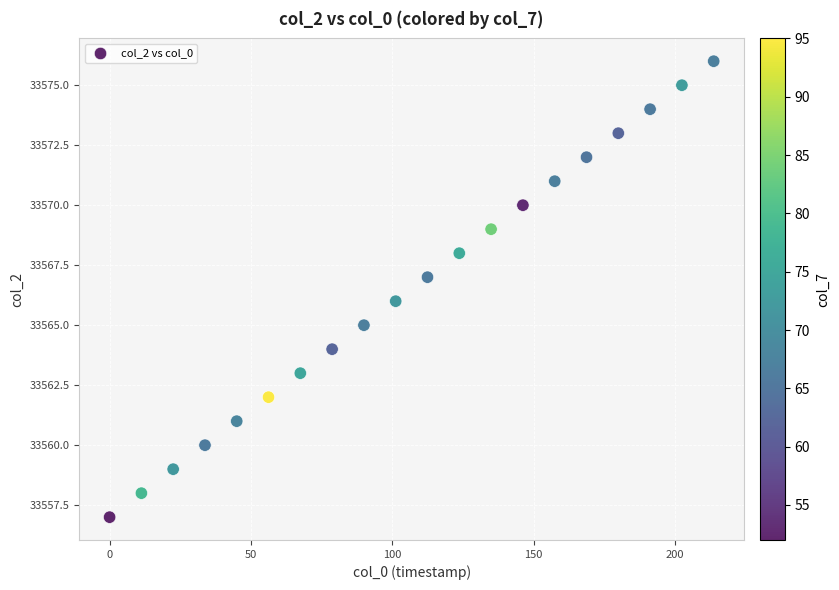

What is the range of Y values (max minus min)?

19